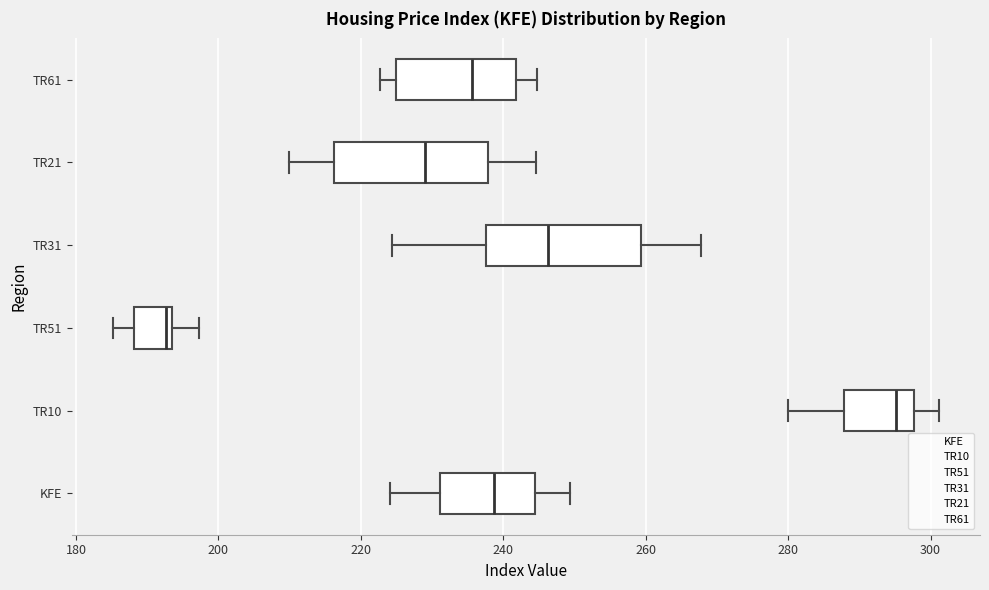

Which box's median line is the furthest to the right?

TR10